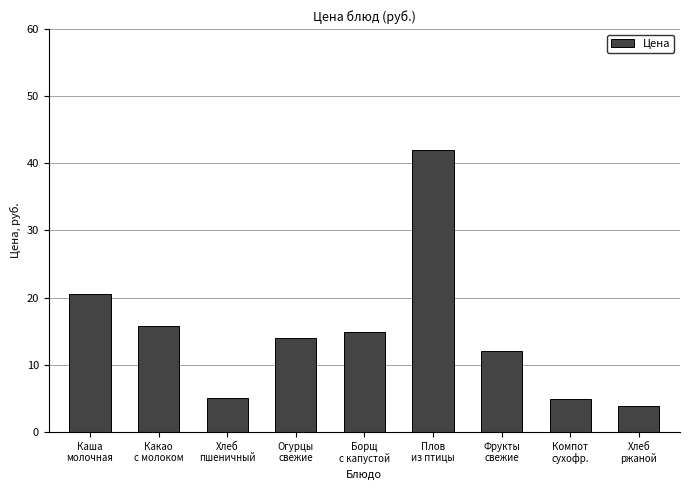

What is the sum of all values?

132.9